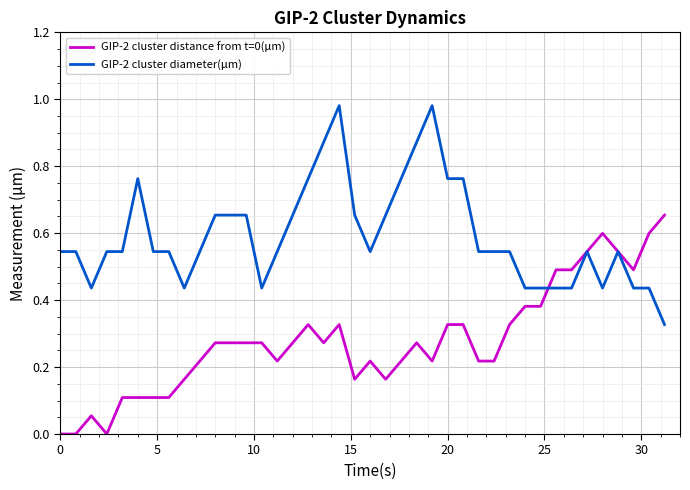

What is the sum of all GIP-2 cluster distance from t=0(μm) values?

11.2